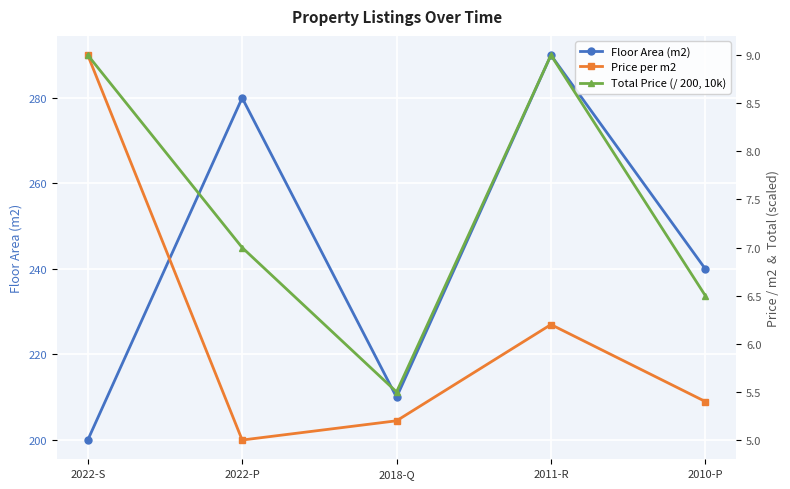

List the labels in order of Floor Area (m2) value, largest first.

2011-R, 2022-P, 2010-P, 2018-Q, 2022-S